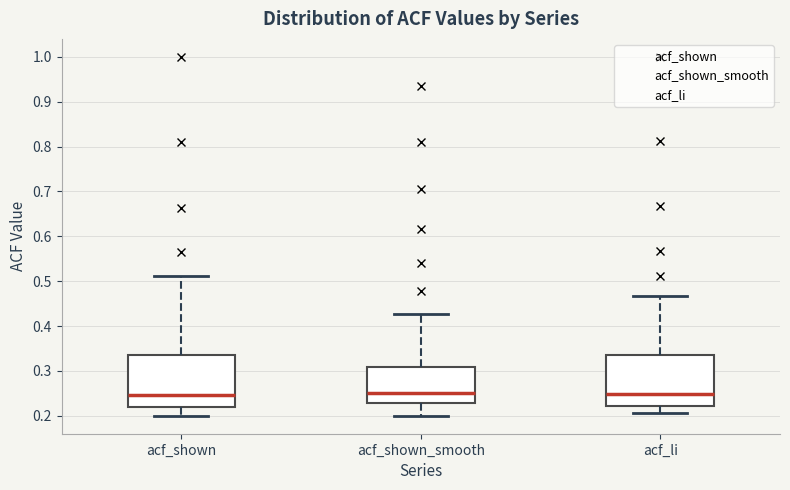

Where does the lower whisker of the box for acf_li end on the y-axis? The values are not printed on the chart, so give them approximately, as read against the axis.

0.21